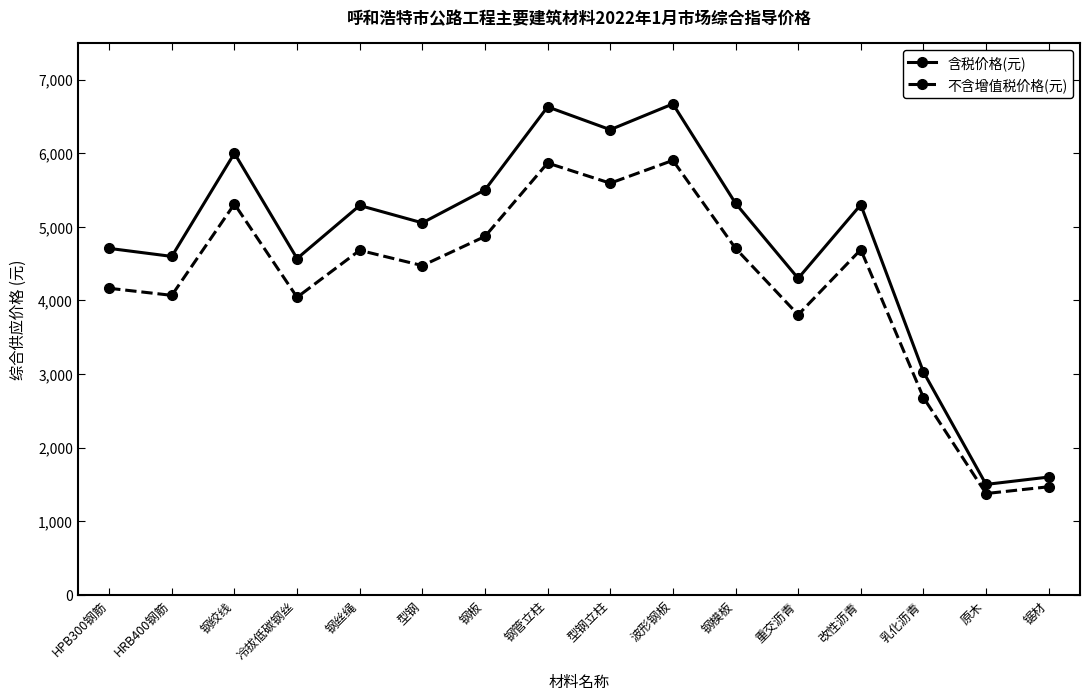

How many lines are shown in the chart?

2